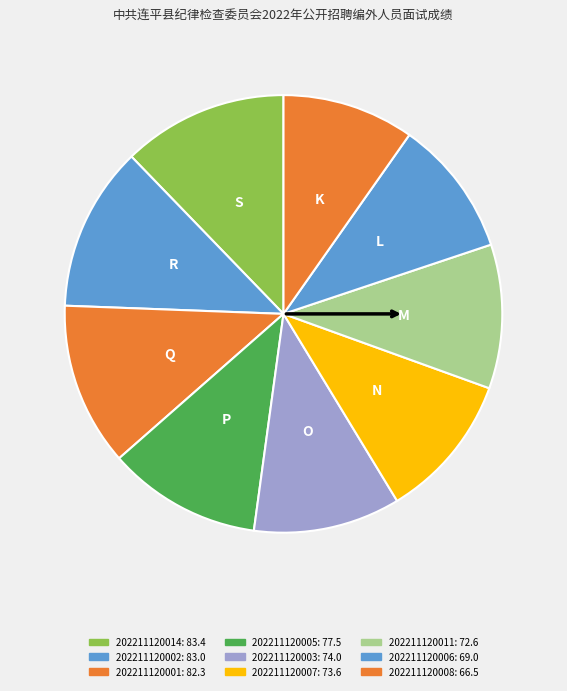

How many segments does this pie chart have?

9